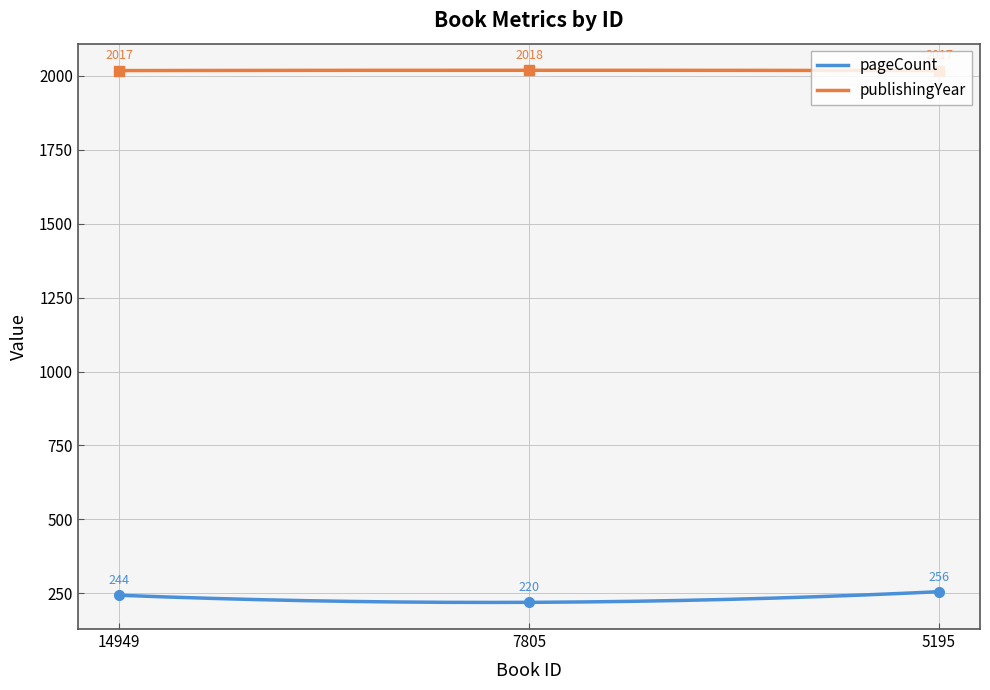

Reading left to right, what are all the values shown in this chart?

pageCount: 244	220	256
publishingYear: 2017	2018	2017